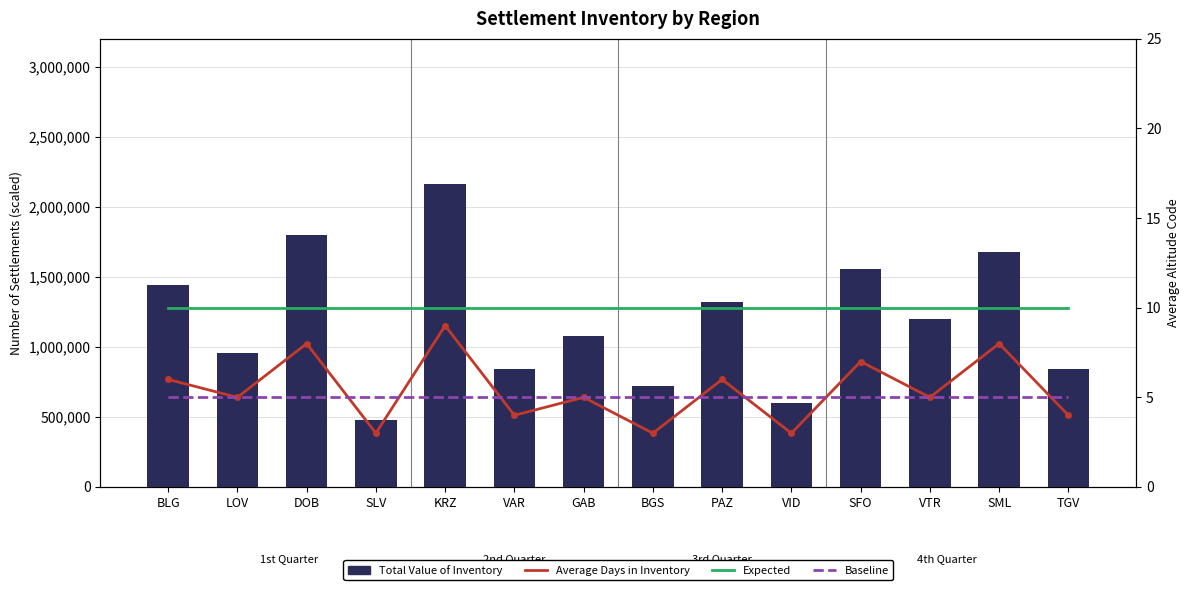

What is the smallest value displayed?

3